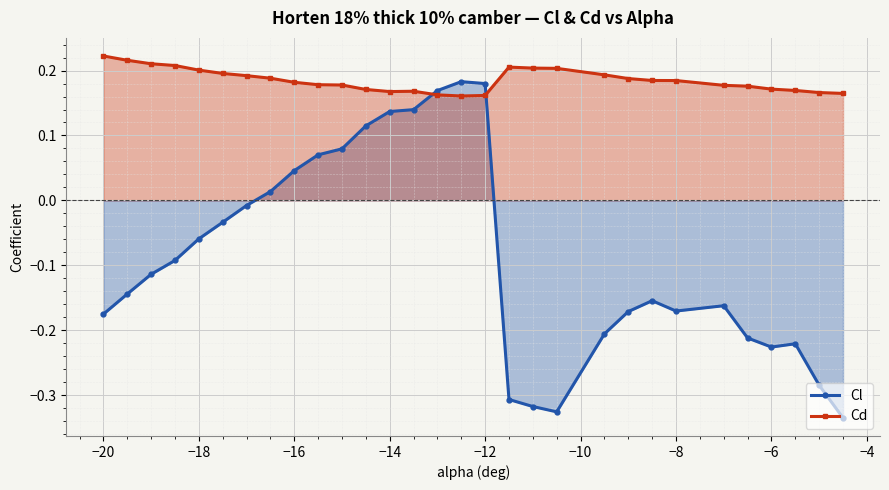

Rank the series at −14 from lowest to highest value.

Cl, Cd